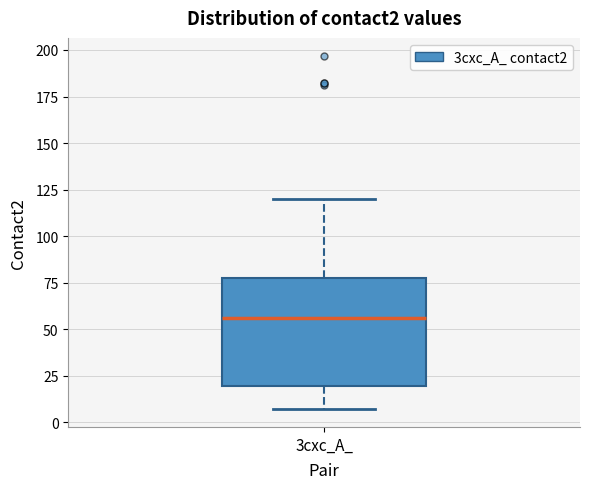

Transcribe this box plot: give where the median line is, the range the box spans, and where the two whiskers end, as read against the y-axis. The values are not printed on the chart, so give them approximately, as read against the axis.

median 55, box 20 to 75, whiskers 5 to 120